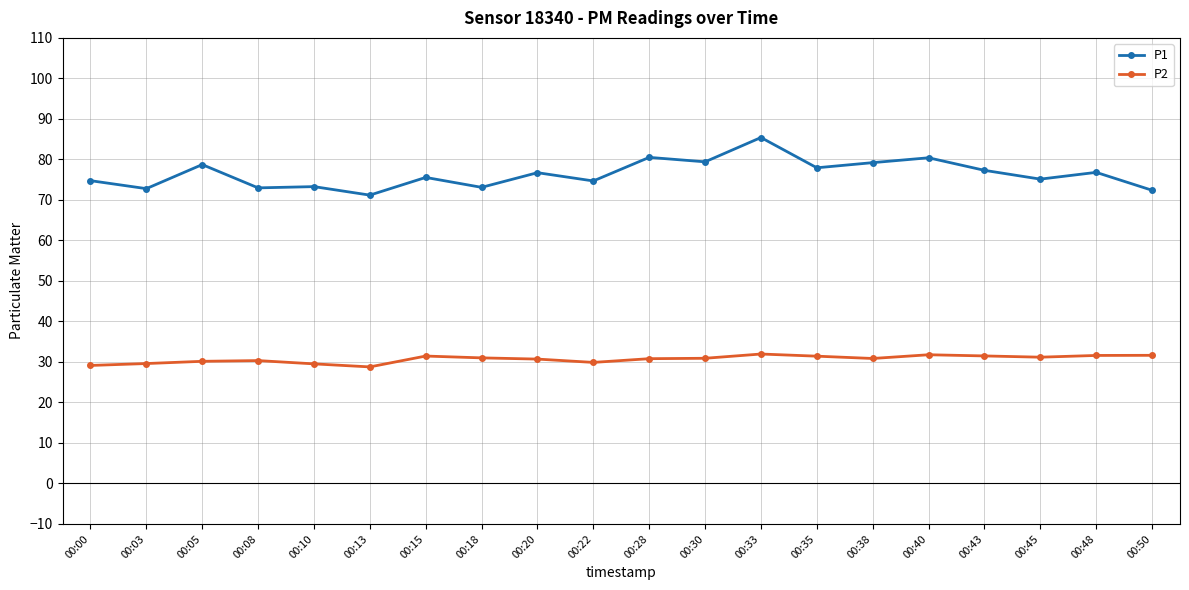

Is it true that P2 equals 31.5 at 00:43?

True